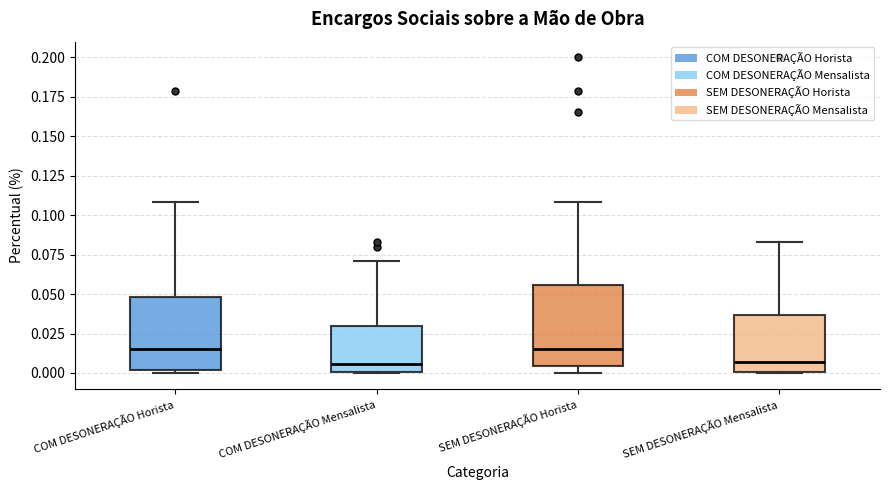

Where is the lower edge of the box for COM DESONERAÇÃO Mensalista on the y-axis? The values are not printed on the chart, so give them approximately, as read against the axis.

0.000